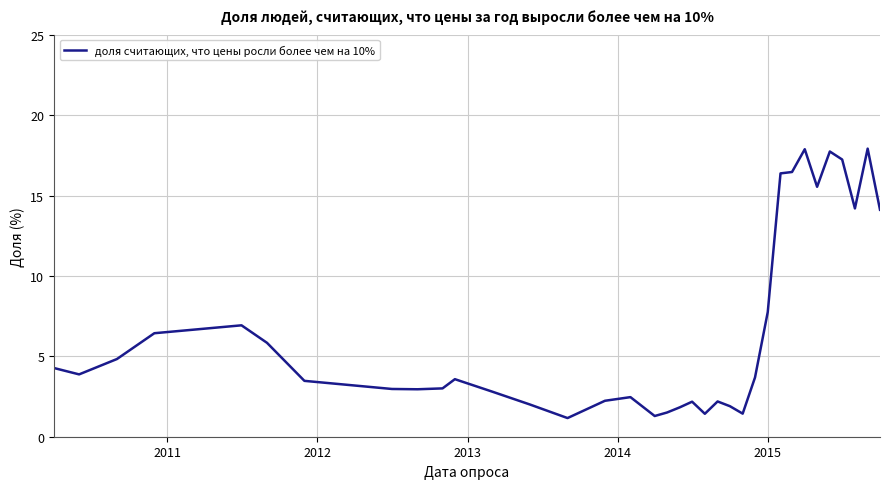

What is the greatest value displayed?

17.9